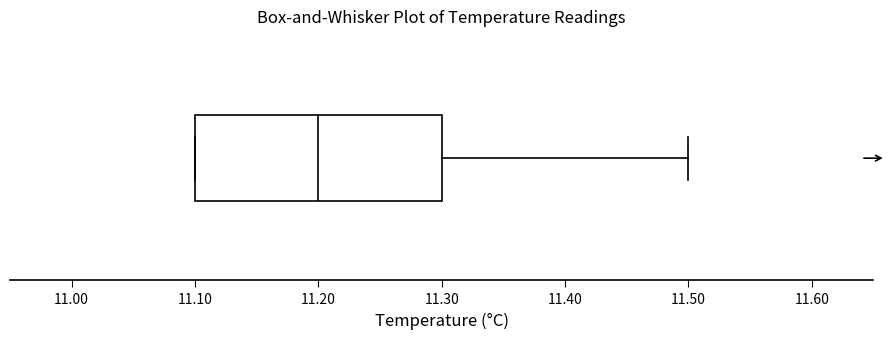

Transcribe this box plot: give where the median line is, the range the box spans, and where the two whiskers end, as read against the x-axis. The values are not printed on the chart, so give them approximately, as read against the axis.

median 11.2, box 11.1 to 11.3, whiskers 11.1 to 11.5